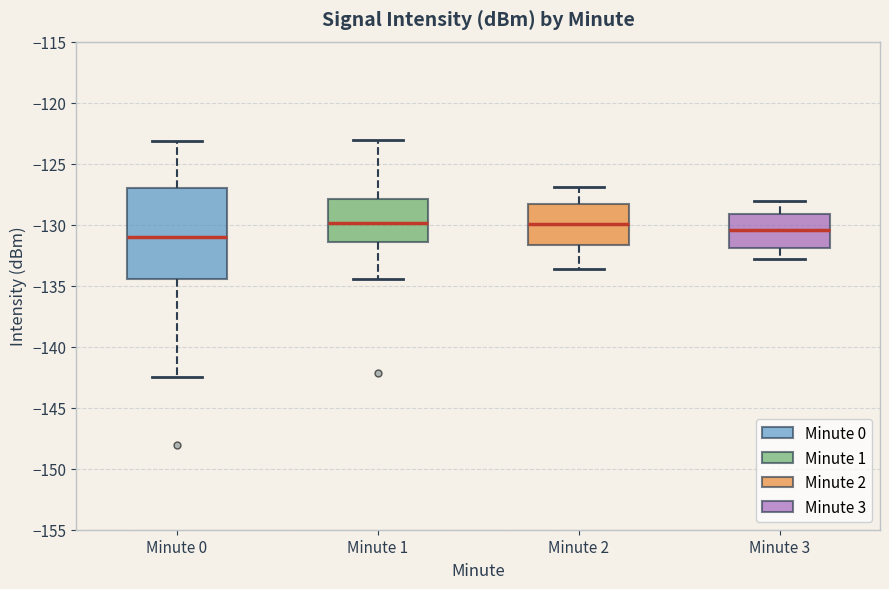

Where does the upper whisker of the box for Minute 0 end on the y-axis? The values are not printed on the chart, so give them approximately, as read against the axis.

-123.0